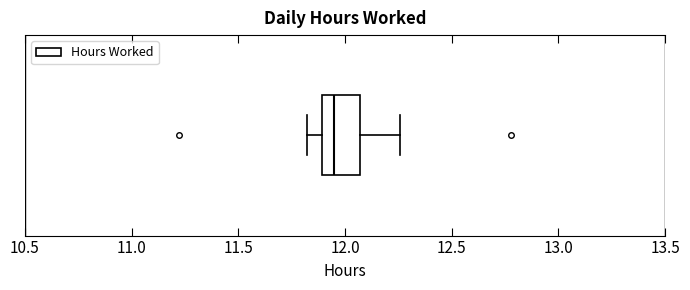

Read this box plot against the x-axis: the position of the median line, the range covered by the box, and the ends of both whiskers. The values are not printed on the chart, so give them approximately, as read against the axis.

median 11.95, box 11.90 to 12.05, whiskers 11.80 to 12.25